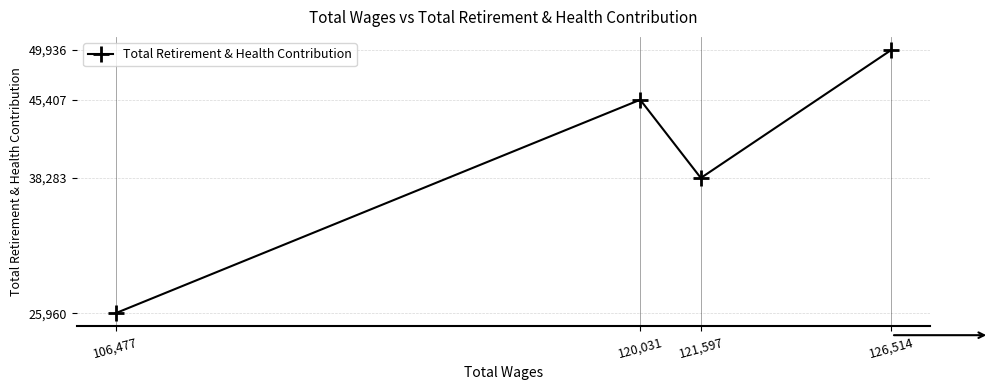

True or false: the data shows 25960 at 106,477.

True